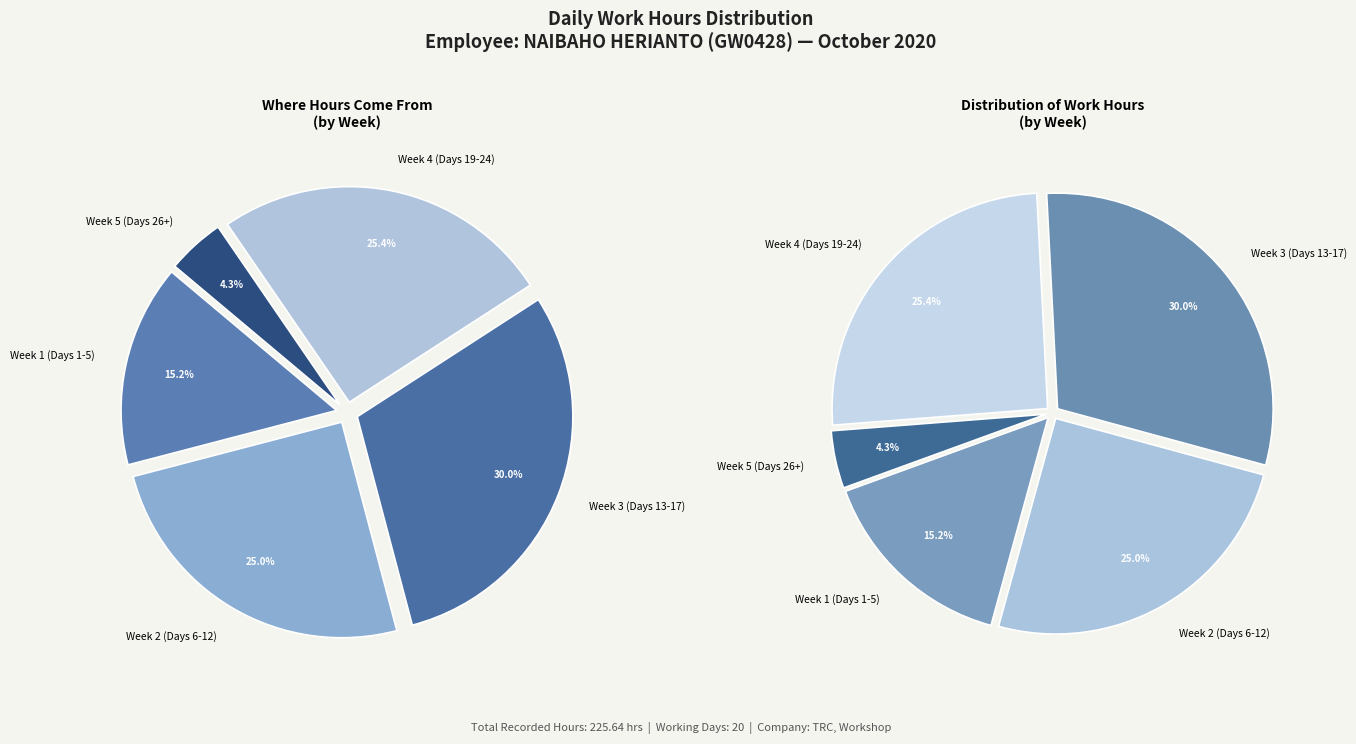

Combined, do Day 2 and Day 16 account for over 50%?

No